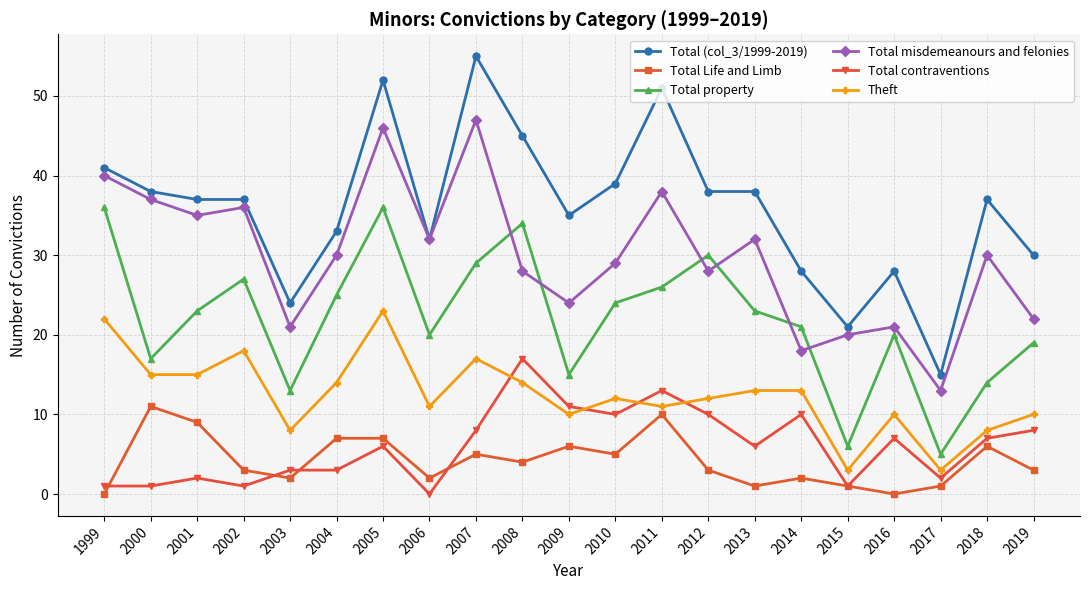

What is the difference between the maximum and minimum values in the Theft series?

20